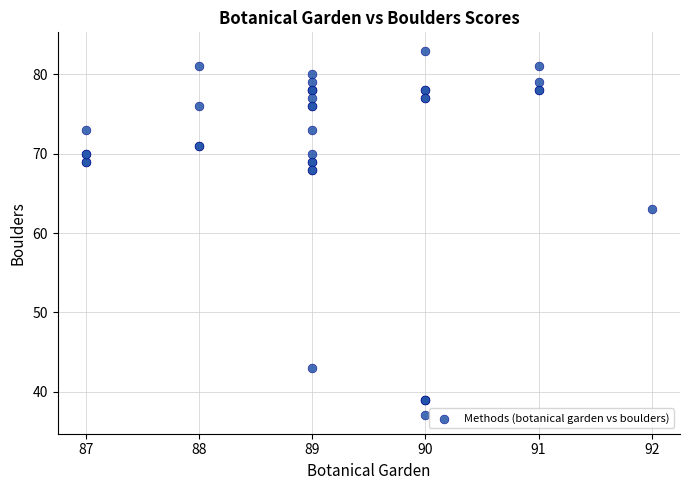

What Y value in the scatter plot is closest to 60?

63